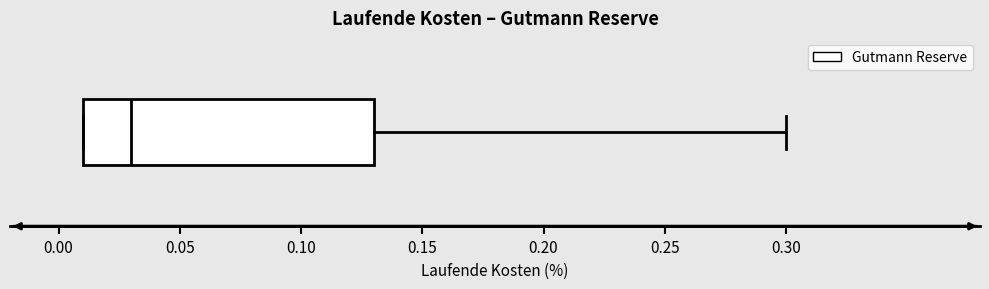

Read this box plot against the x-axis: the position of the median line, the range covered by the box, and the ends of both whiskers. The values are not printed on the chart, so give them approximately, as read against the axis.

median 0.03, box 0.01 to 0.13, whiskers 0.01 to 0.30